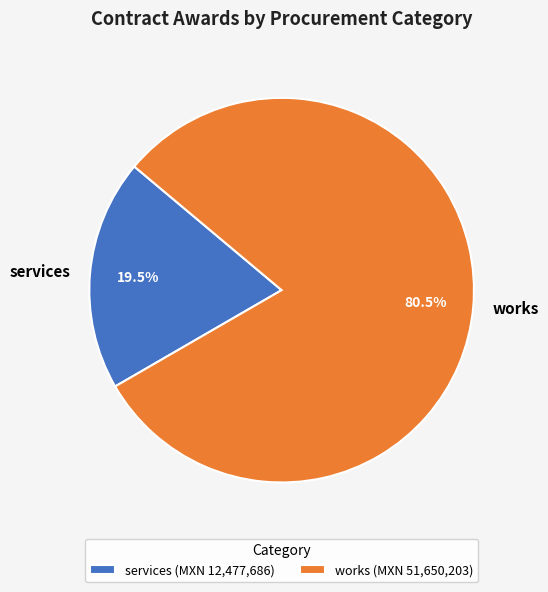

Combined, what portion of the pie is works and services?

100.0%